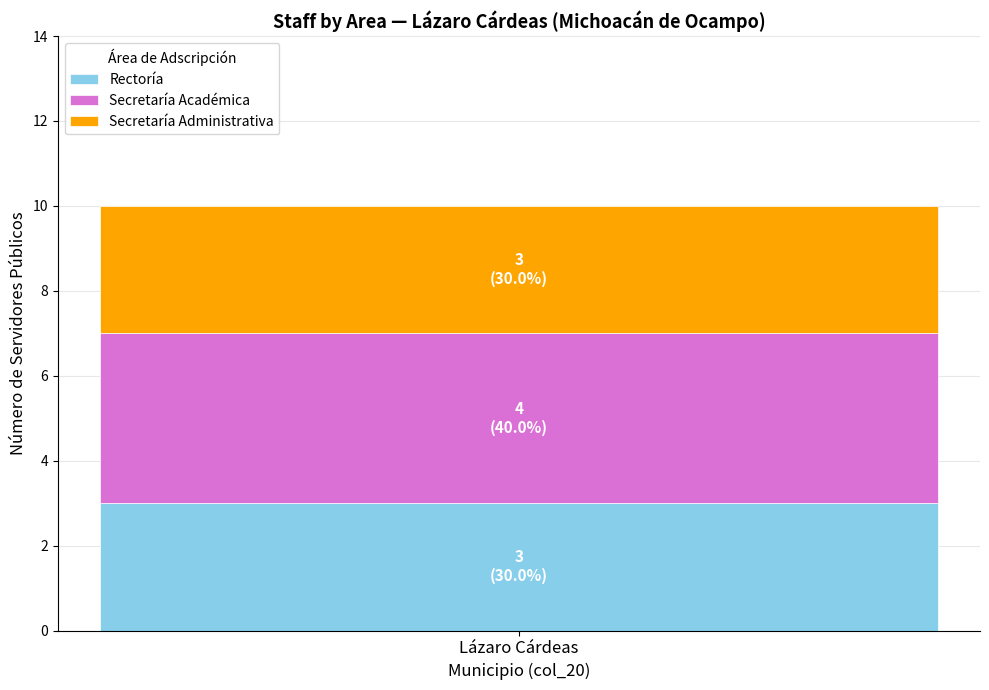

Is it true that Rectoría equals 5 at Lázaro Cárdeas?

False